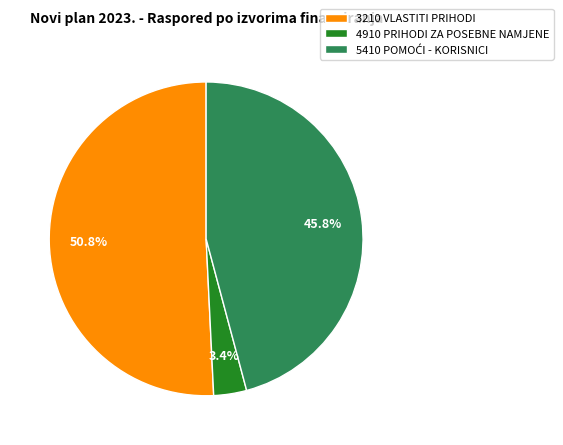

Is there a majority slice in this chart?

Yes